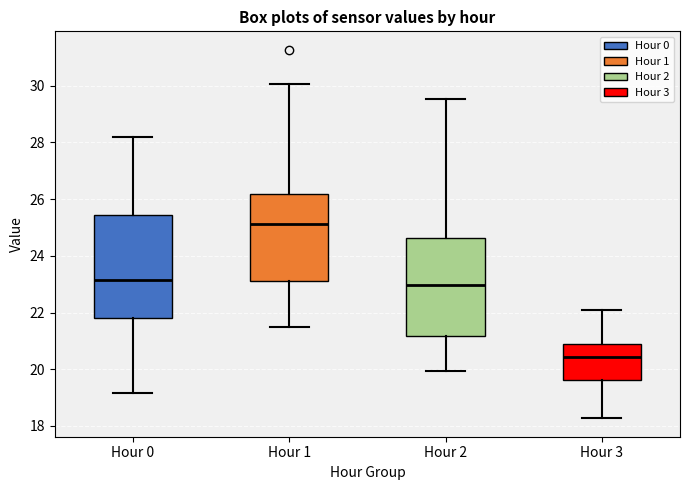

Which box has the highest median line?

Hour 1